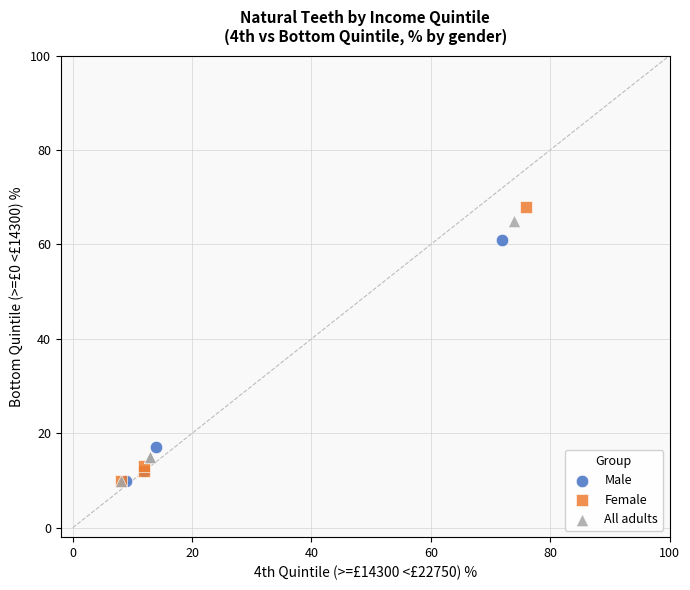

Which series reaches the maximum Y coordinate?

Female